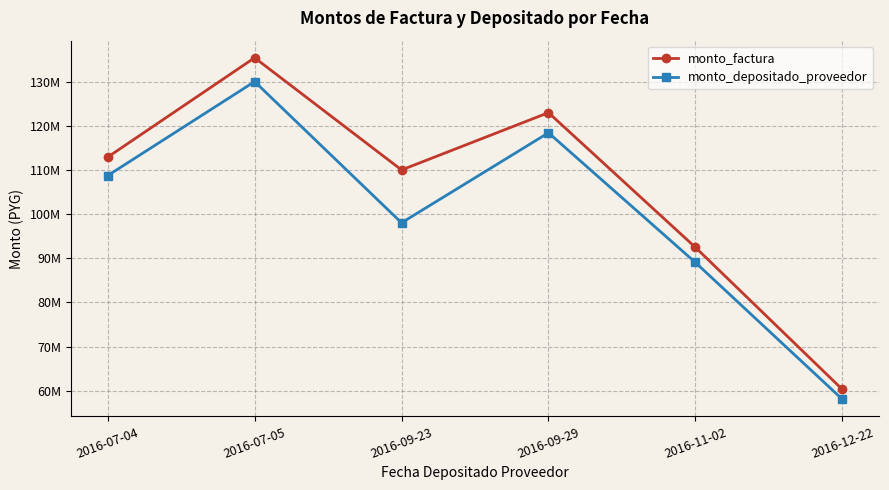

At which label does monto_factura reach its minimum?

2016-12-22